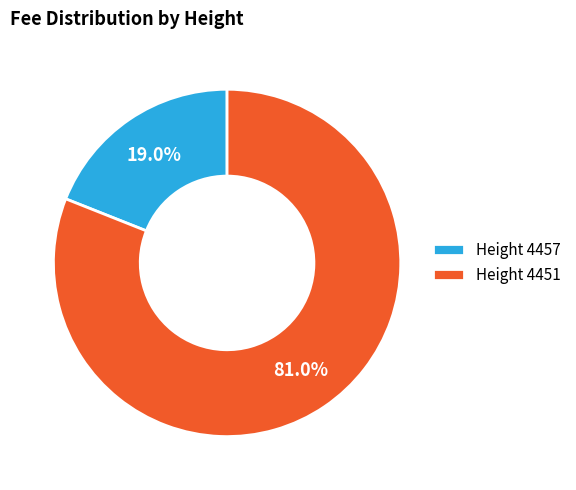

To the nearest percent, what is the difference between the largest and smallest slice percentages?

62%